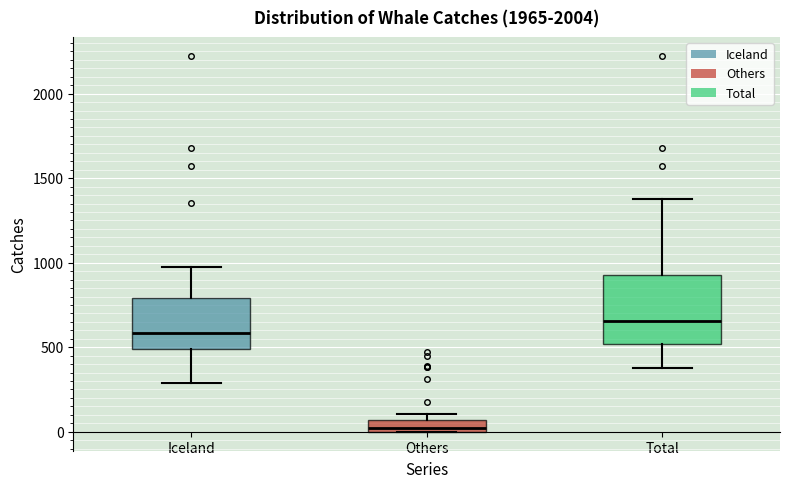

Which box's median line is the highest?

Total